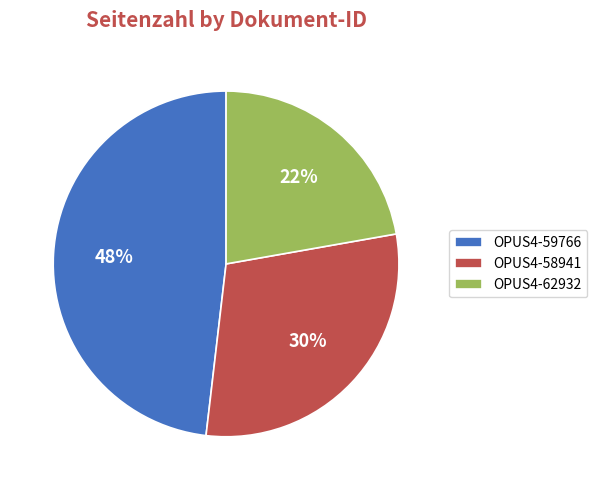

To the nearest percent, what percentage of the pie is OPUS4-58941?

30%